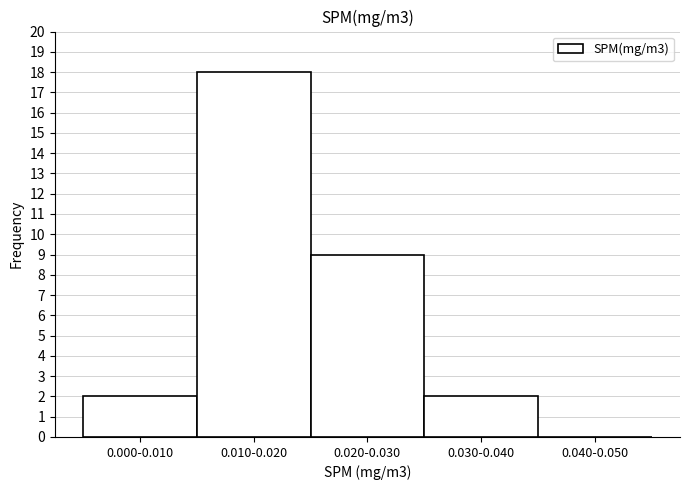

Reading right to left, extract all data points from this chart.

0.040-0.050=0	0.030-0.040=2	0.020-0.030=9	0.010-0.020=18	0.000-0.010=2